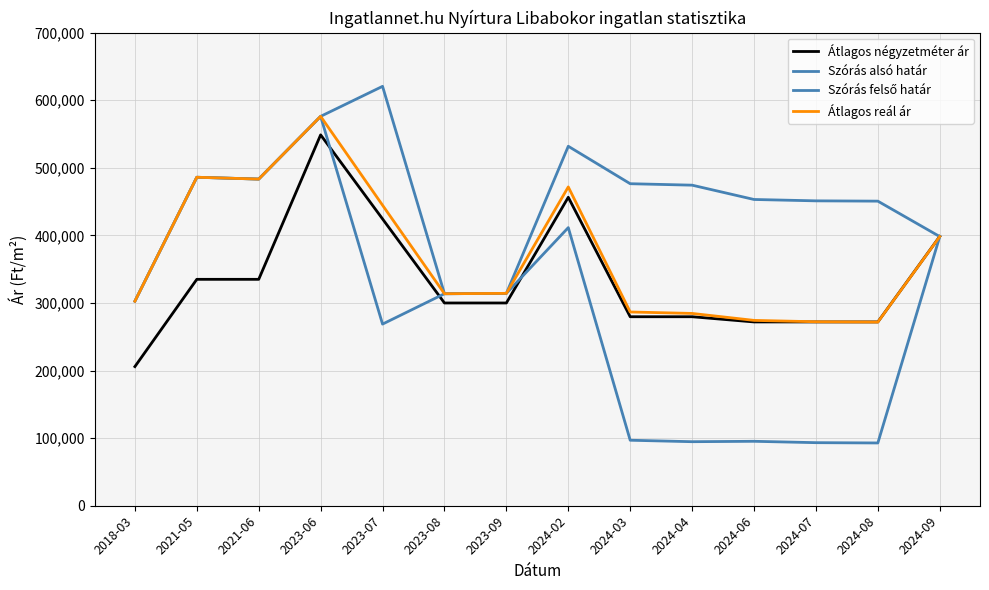

Does the chart have visible grid lines?

Yes